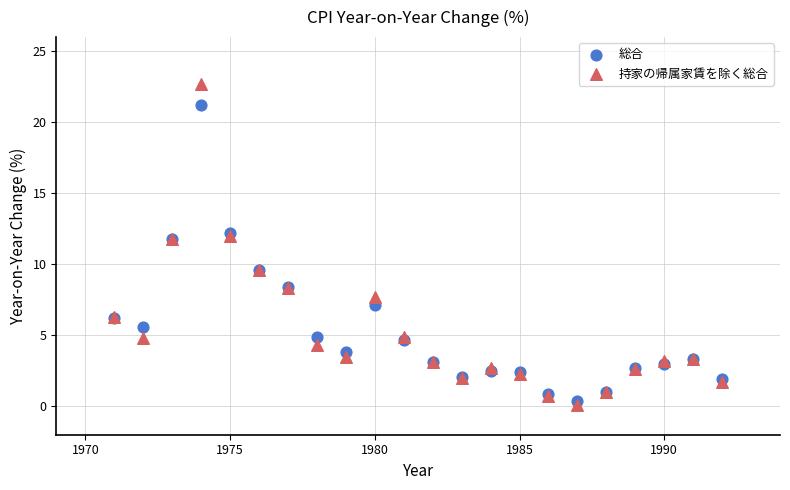

What are all the series names shown in the legend?

総合, 持家の帰属家賃を除く総合